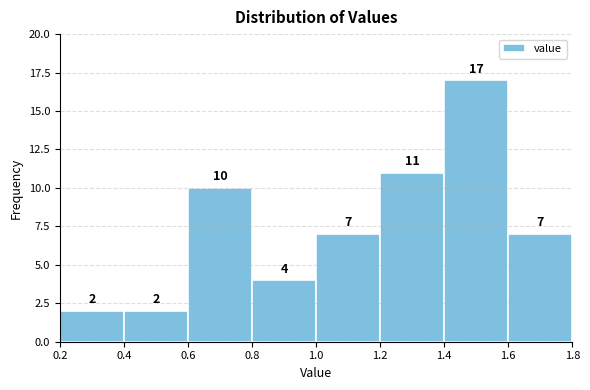

How tall is the bar that spans 0.2 to 0.4 on the x-axis?

2